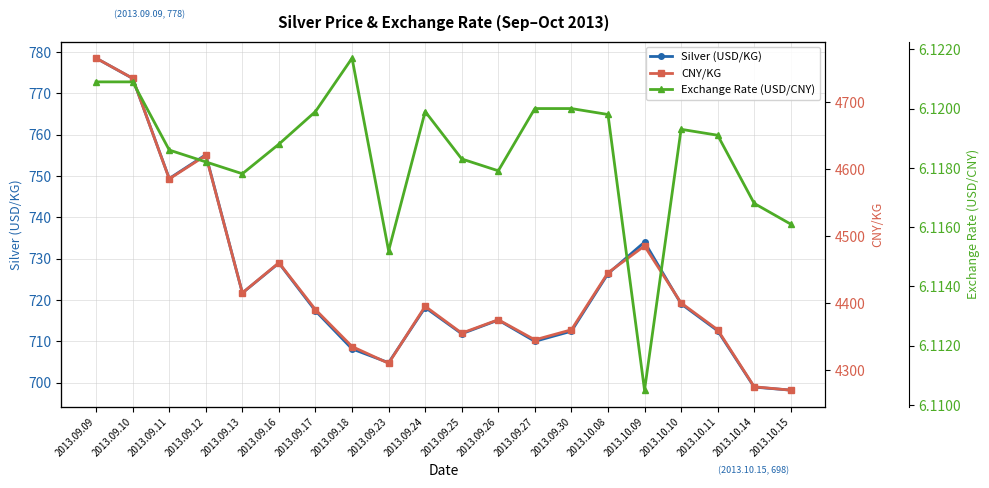

What is the greatest value displayed?

4765.0